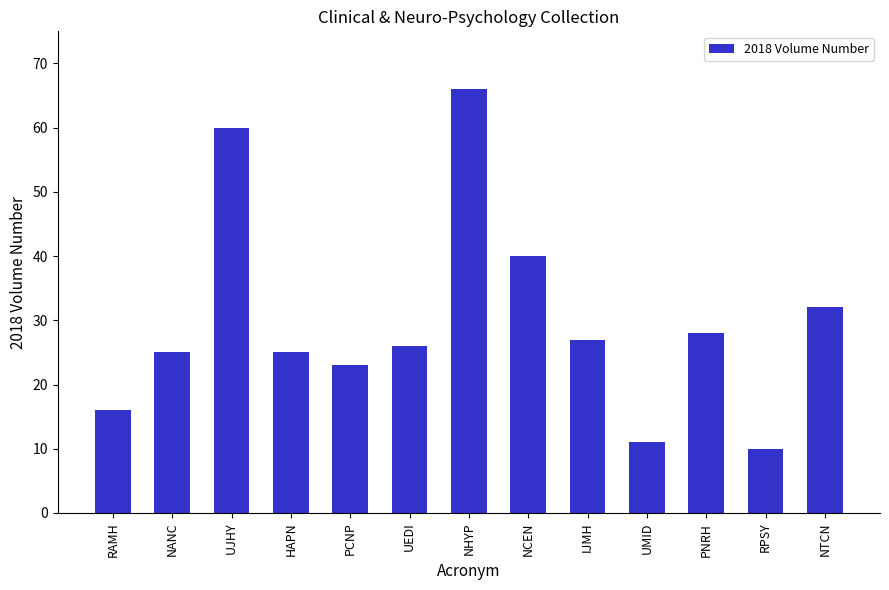

Reading left to right, list all the values displayed in this chart.

16	25	60	25	23	26	66	40	27	11	28	10	32